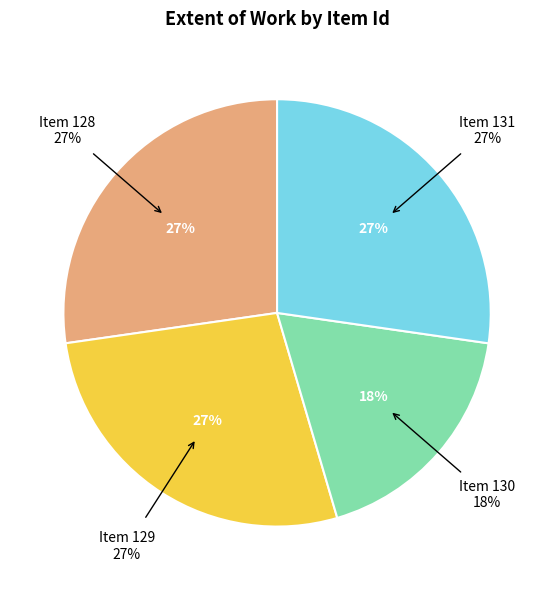

What portion of the pie excludes 131?

72.7%